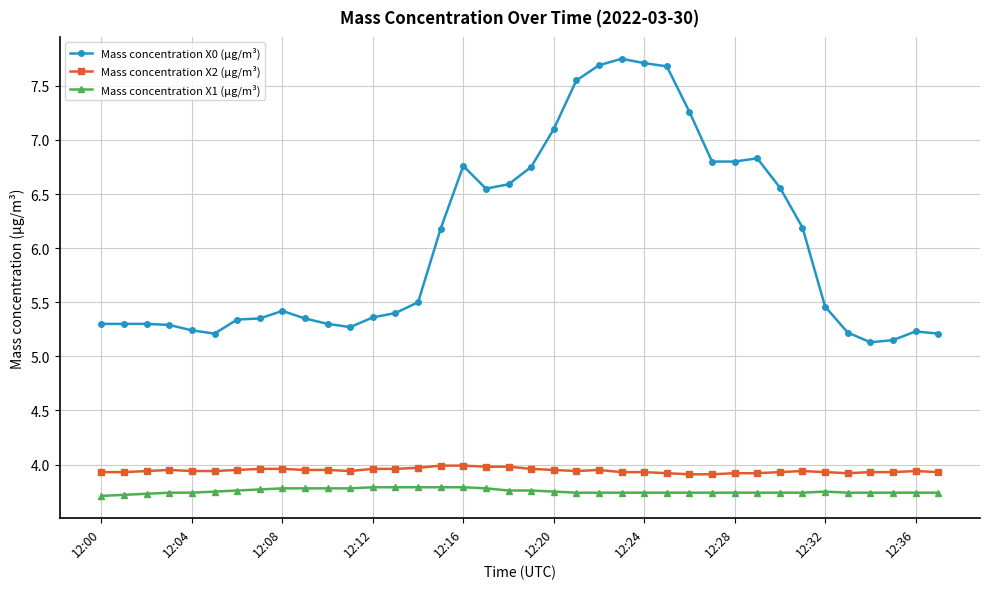

What is the value of the Mass concentration X1 (μg/m³) point at the 24th from the left?

3.7